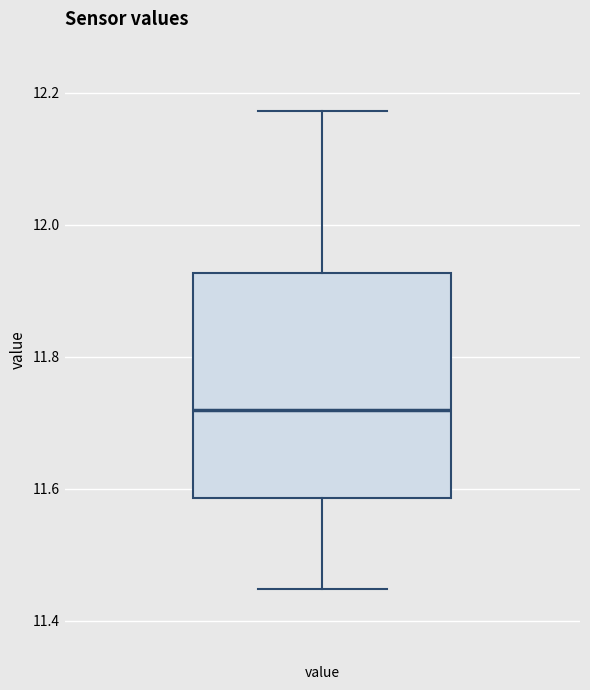

Read this box plot against the y-axis: the position of the median line, the range covered by the box, and the ends of both whiskers. The values are not printed on the chart, so give them approximately, as read against the axis.

median 11.72, box 11.58 to 11.92, whiskers 11.44 to 12.18